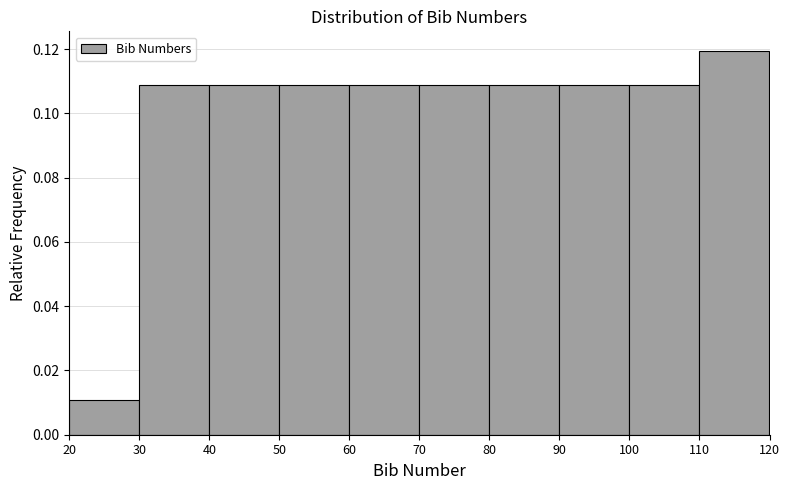

How tall is the bar that spans 50 to 60 on the x-axis? The values are not printed on the chart, so give them approximately, as read against the axis.

0.108